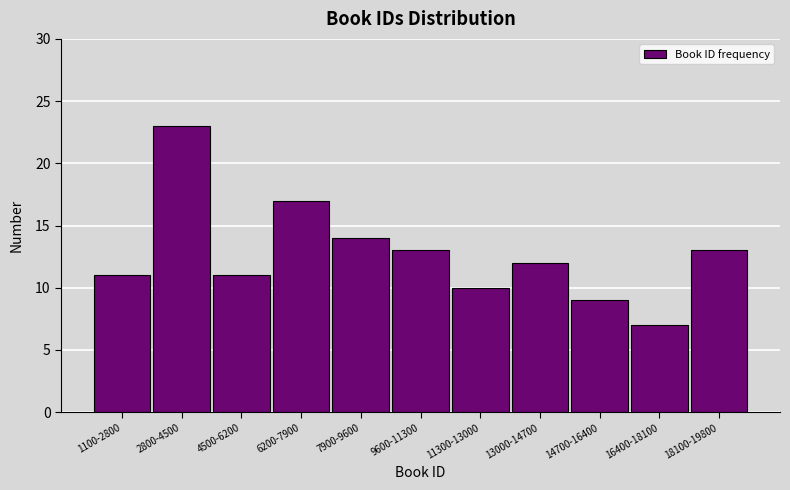

Reading left to right, list all the values displayed in this chart.

1100-2800=11	2800-4500=23	4500-6200=11	6200-7900=17	7900-9600=14	9600-11300=13	11300-13000=10	13000-14700=12	14700-16400=9	16400-18100=7	18100-19800=13